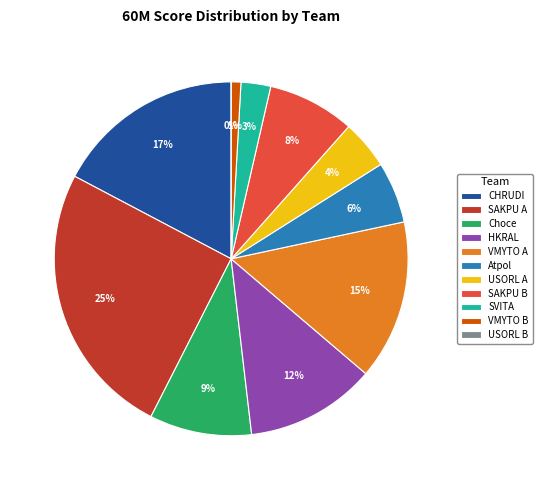

How many segments does this pie chart have?

11